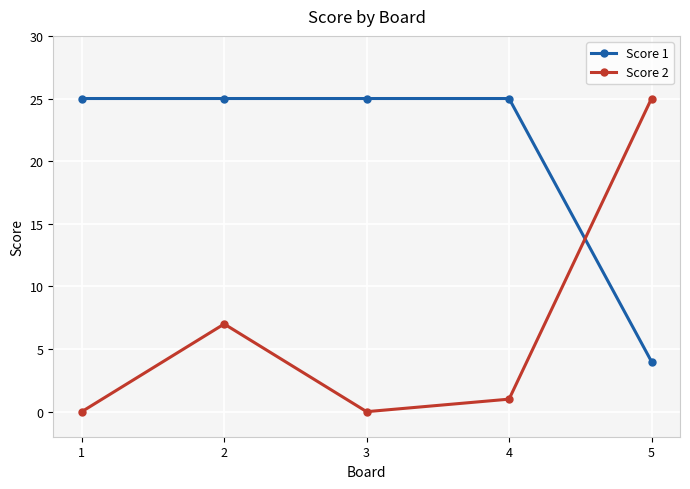

Does the chart have visible grid lines?

Yes